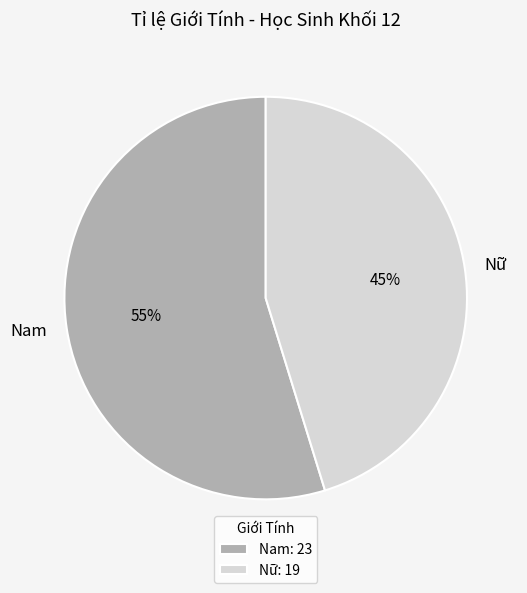

How many segments does this pie chart have?

2